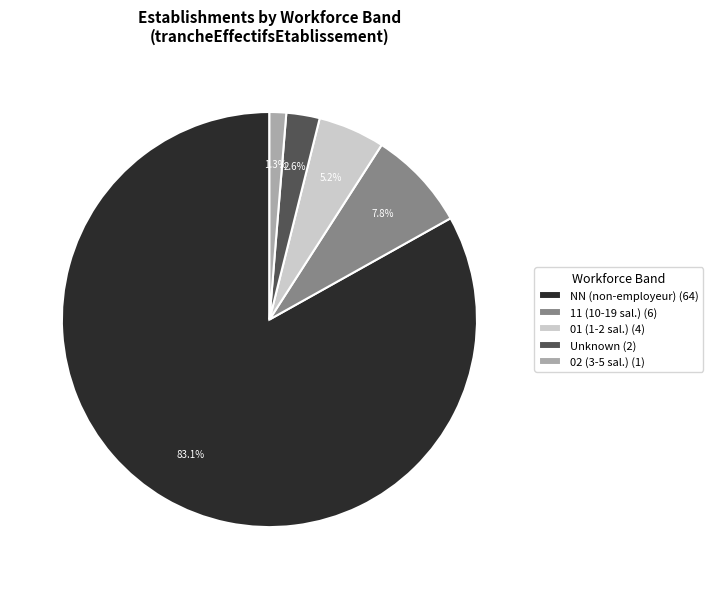

Rank the categories by value from highest to lowest.

NN (non-employeur) (64), 11 (10-19 sal.) (6), 01 (1-2 sal.) (4), Unknown (2), 02 (3-5 sal.) (1)